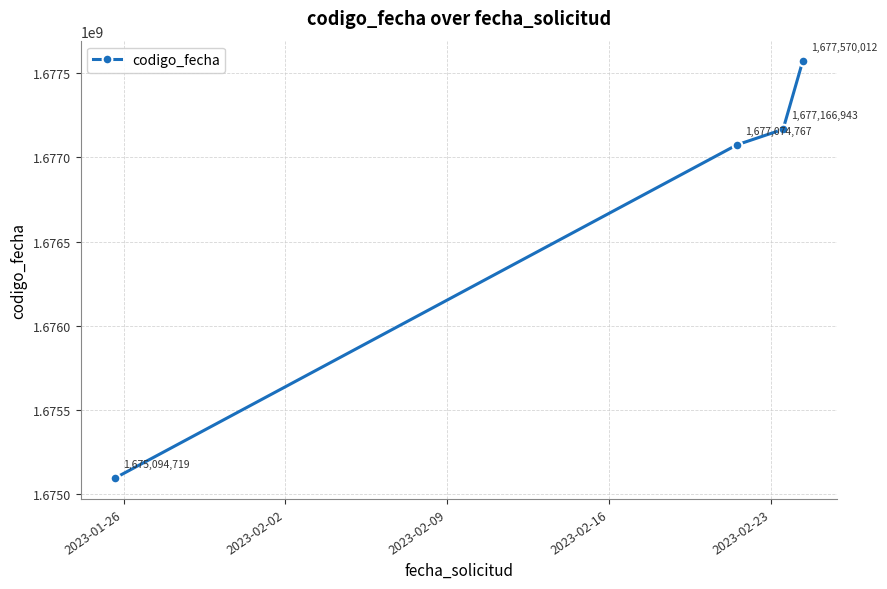

Reading right to left, what are all the values shown in this chart?

1677570012	1677166943	1677074767	1675094719